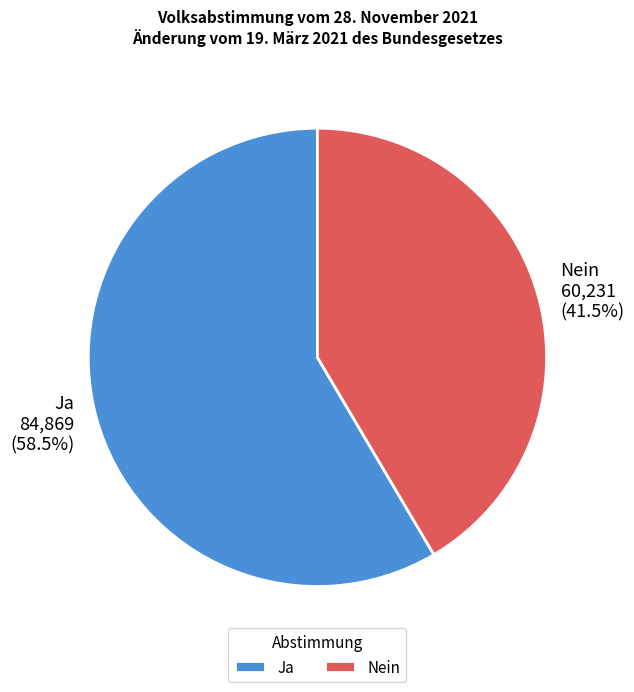

What is the smallest slice in the pie chart?

Nein